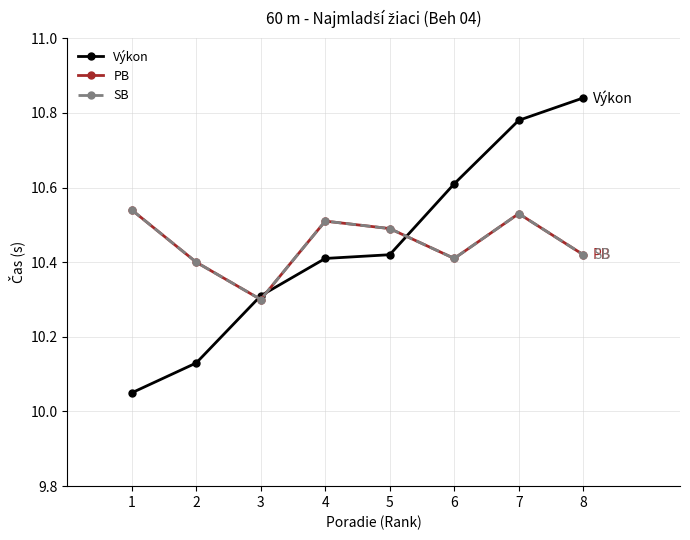

Is this an area chart (filled region under the line)?

No